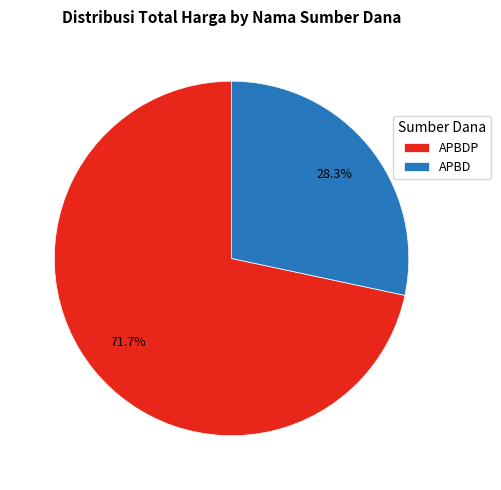

Which slice is the largest?

APBDP